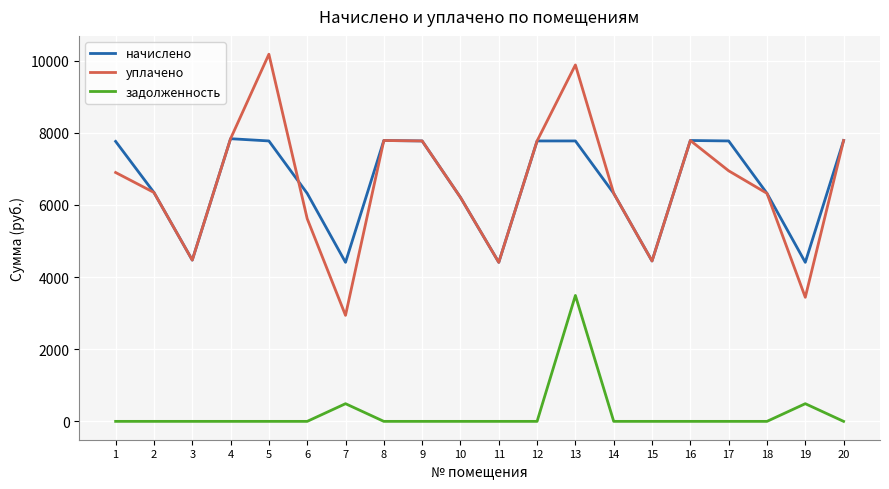

The уплачено series shows 8981.8 at 6. True or false?

False